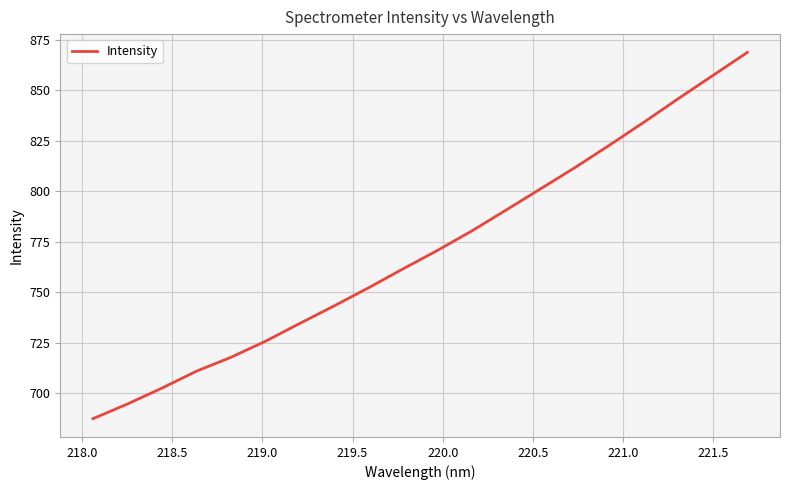

What is the difference between the maximum and minimum values?

181.4